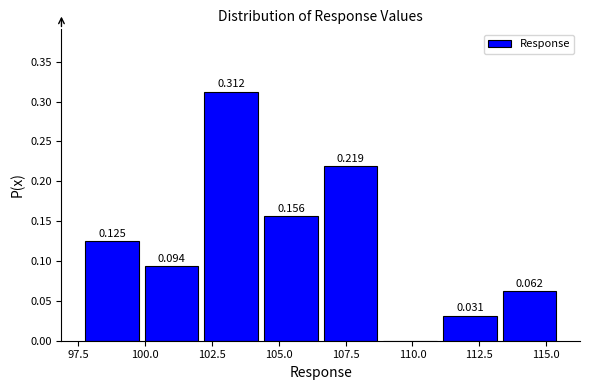

Which range on the x-axis has the tallest bar?

102.0 to 104.5